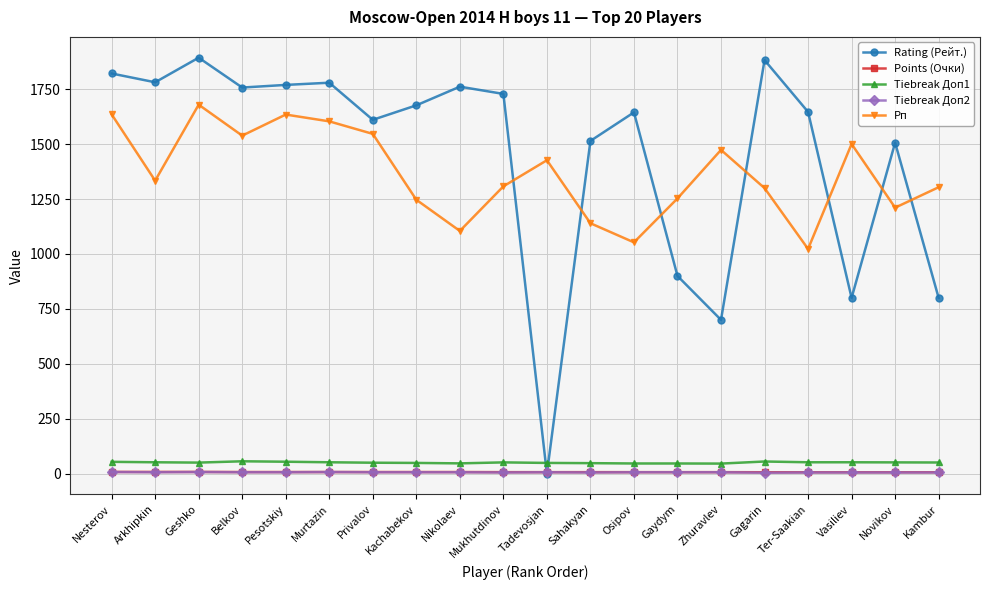

The value of Rating (Рейт.) at Nikolaev is 1762.0. True or false?

True